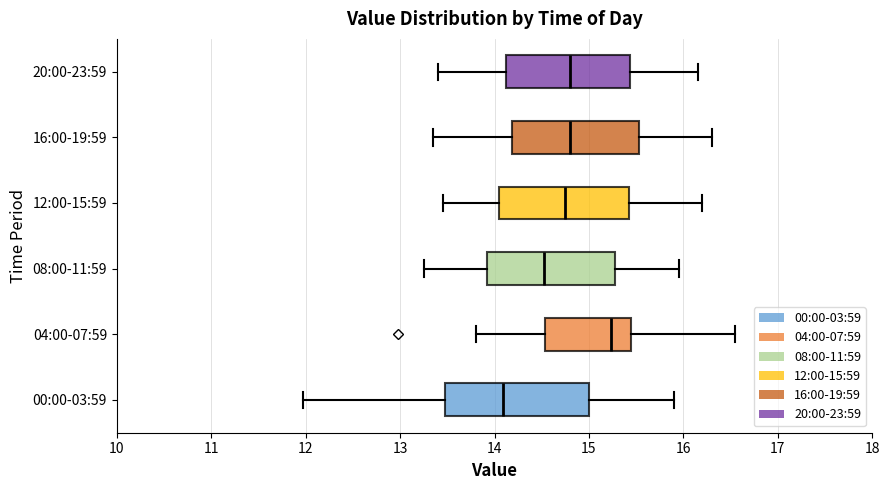

Reading bottom to top, read every box against the x-axis: the position of its median line, the range the box covers, and the ends of its whiskers. The values are not printed on the chart, so give them approximately, as read against the axis.

00:00-03:59: median 14.1, box 13.5 to 15.0, whiskers 12.0 to 15.9
04:00-07:59: median 15.2, box 14.5 to 15.5, whiskers 13.8 to 16.6
08:00-11:59: median 14.5, box 13.9 to 15.3, whiskers 13.3 to 16.0
12:00-15:59: median 14.8, box 14.1 to 15.4, whiskers 13.5 to 16.2
16:00-19:59: median 14.8, box 14.2 to 15.5, whiskers 13.4 to 16.3
20:00-23:59: median 14.8, box 14.1 to 15.4, whiskers 13.4 to 16.2